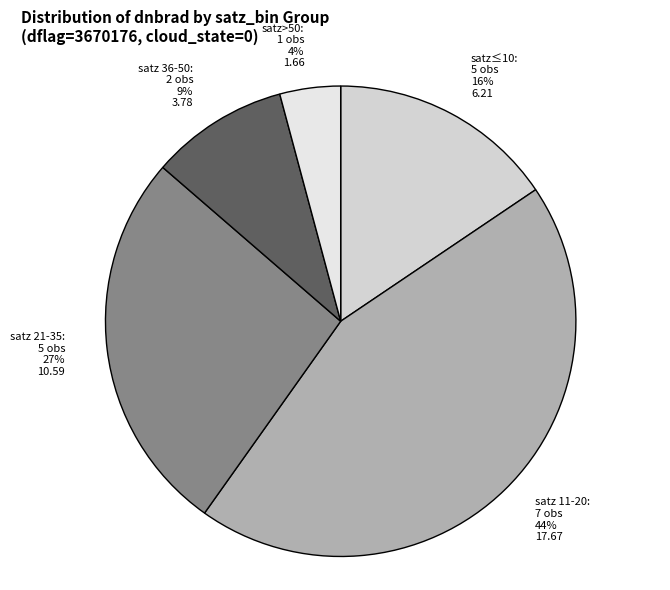

True or false: satz>50: 1 obs accounts for 4% of the total.

True